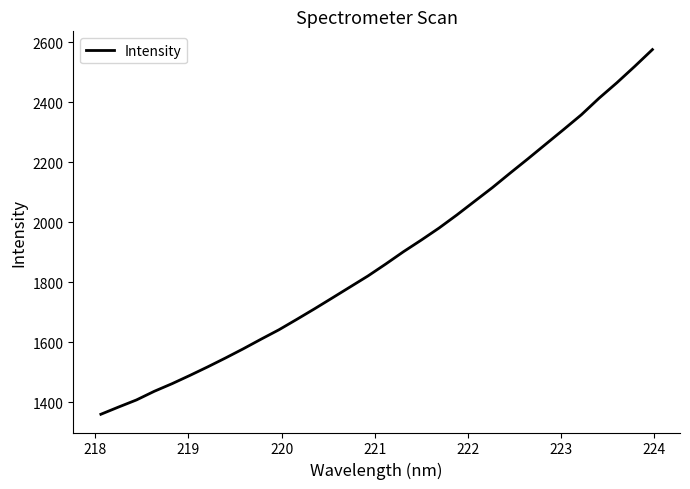

What is the minimum value shown in the chart?

1360.3